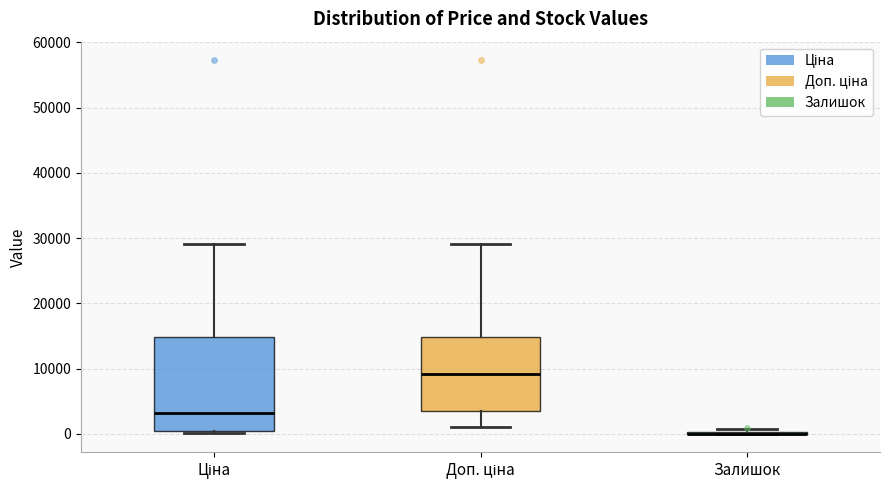

Where does the upper whisker of the box for Доп. ціна end on the y-axis? The values are not printed on the chart, so give them approximately, as read against the axis.

29000